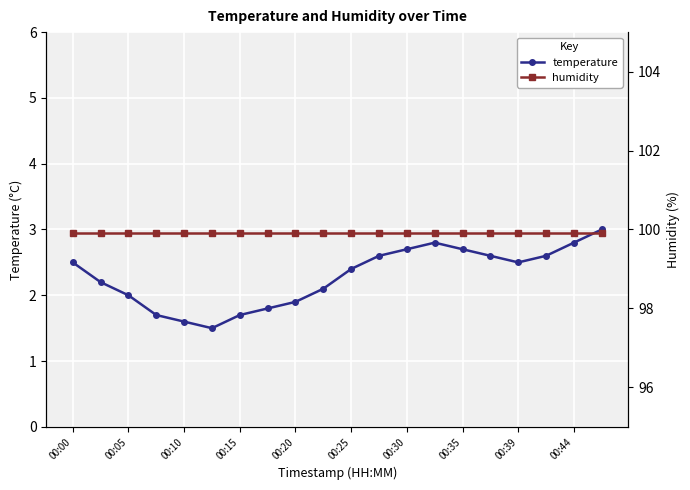

List the series in order of their overall mean, highest first.

humidity, temperature